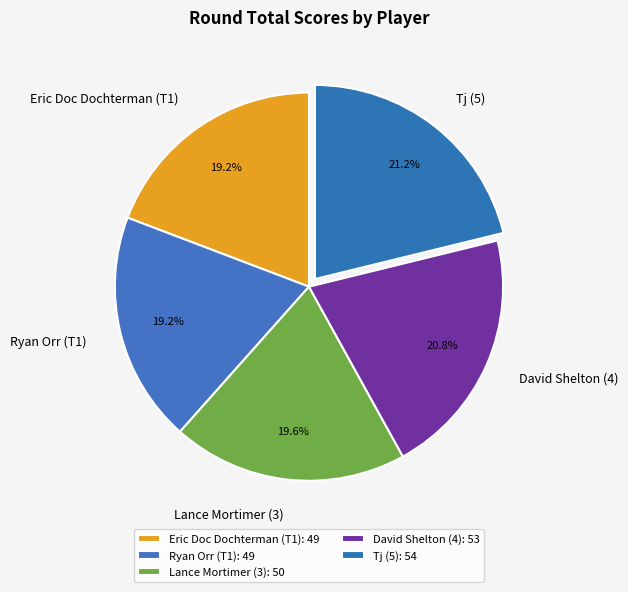

Count the number of slices in the pie.

5